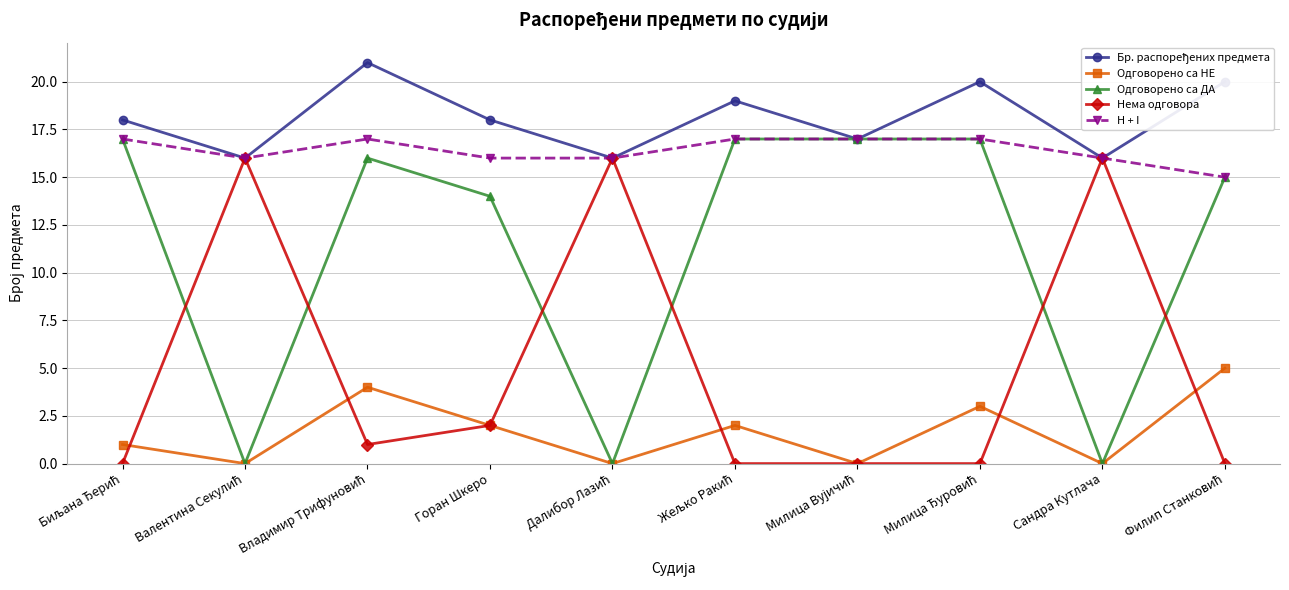

True or false: Нема одговора has a value of 2 at Горан Шкеро.

True